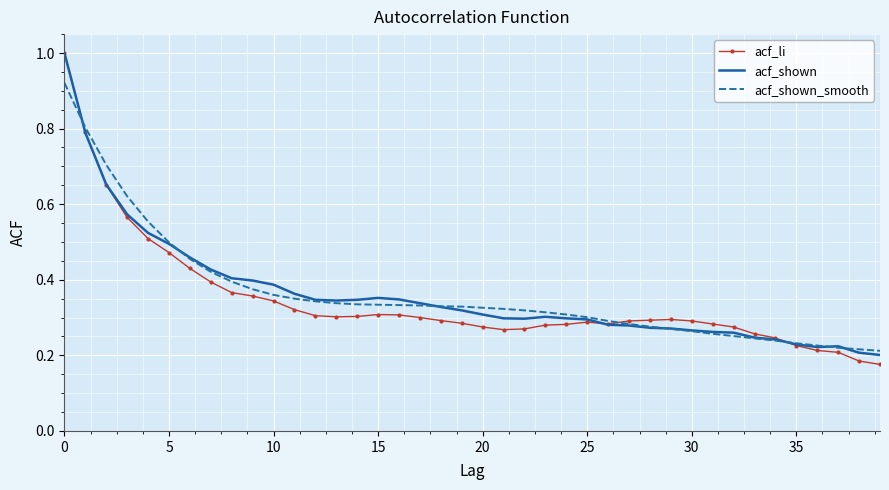

What is the greatest value displayed?

1.0